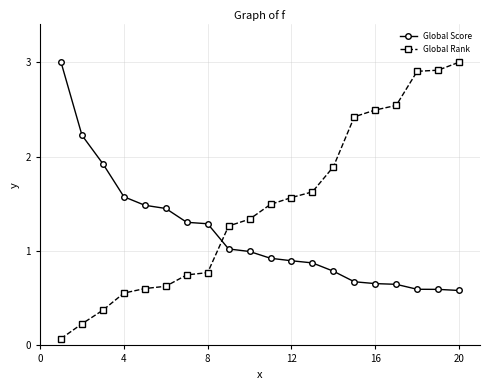

Which series has the largest range (max minus min)?

Global Rank